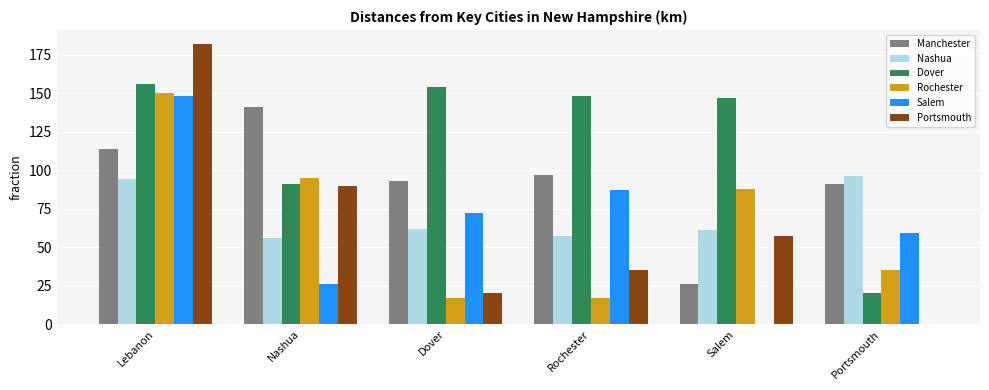

What value does the Nashua series have at Salem?

61